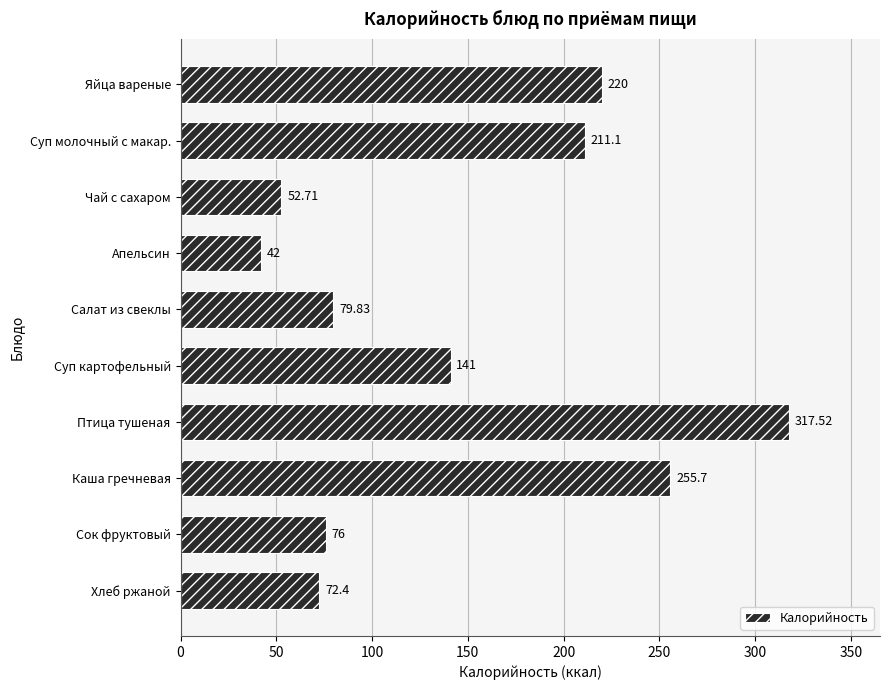

List the labels in order of value, smallest first.

Апельсин, Чай с сахаром, Хлеб ржаной, Сок фруктовый, Салат из свеклы, Суп картофельный, Суп молочный с макар., Яйца вареные, Каша гречневая, Птица тушеная